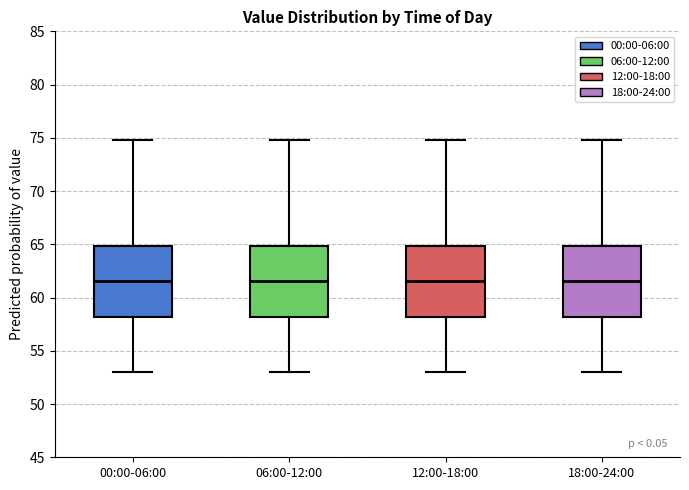

Where is the upper edge of the box for 06:00-12:00 on the y-axis? The values are not printed on the chart, so give them approximately, as read against the axis.

65.0